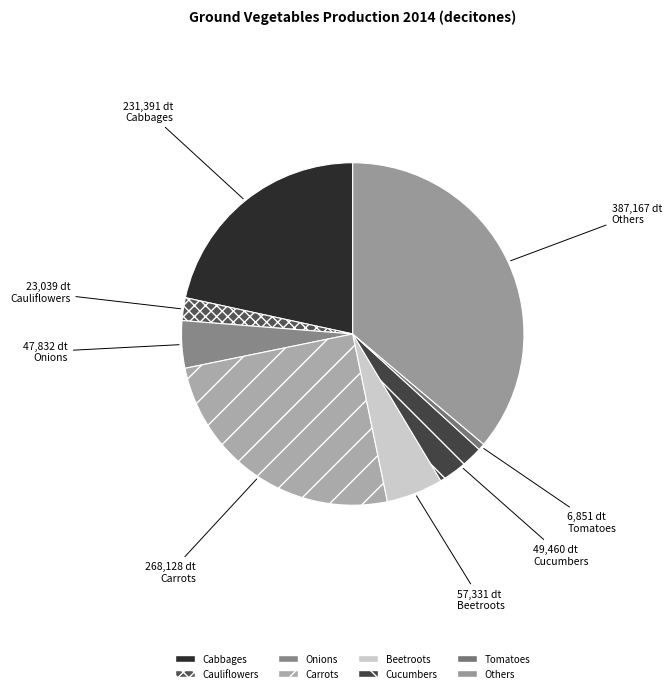

Rank the categories by value from highest to lowest.

Others, Carrots, Cabbages, Beetroots, Cucumbers, Onions, Cauliflowers, Tomatoes